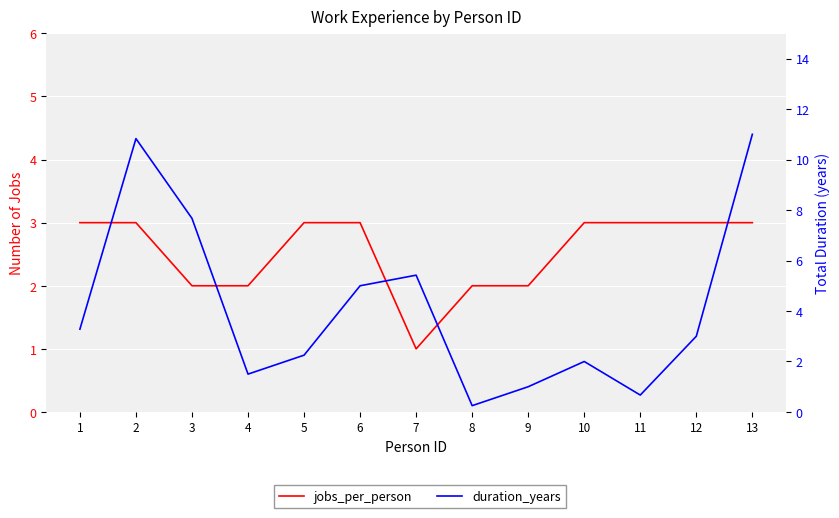

How many times do jobs_per_person and duration_years cross each other?

3